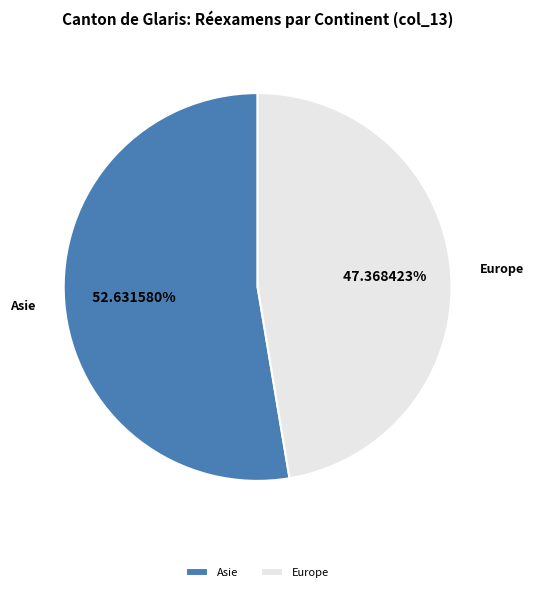

What is the ratio of the value at Europe to the value at Asie?

0.9